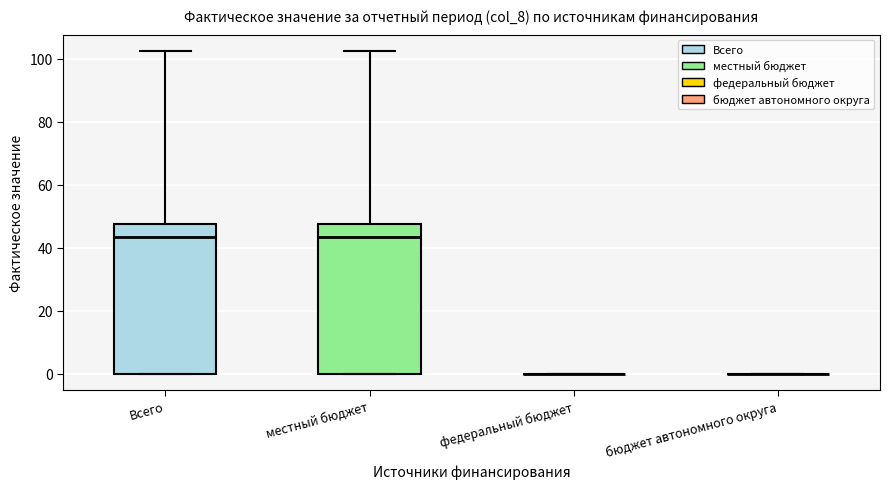

Reading left to right, transcribe this box plot: for each box, give where its median line is, the range the box spans, and where its two whiskers end, as read against the y-axis. The values are not printed on the chart, so give them approximately, as read against the axis.

Всего: median 44, box 0 to 48, whiskers 0 to 102
местный бюджет: median 44, box 0 to 48, whiskers 0 to 102
федеральный бюджет: box collapsed to a line at 0, whiskers 0 to 0
бюджет автономного округа: box collapsed to a line at 0, whiskers 0 to 0